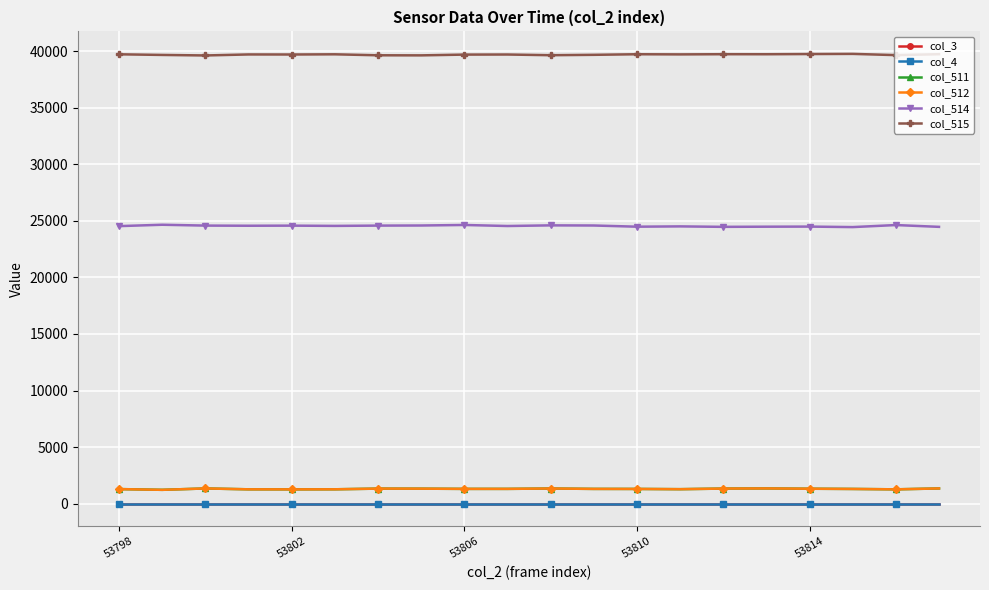

What is the sum of all col_515 values?

793824